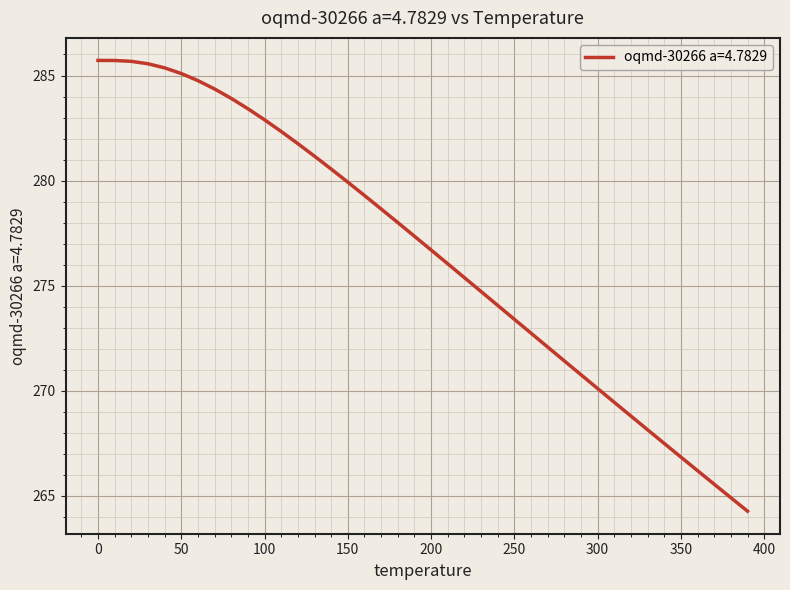

What is the smallest value displayed?

264.3